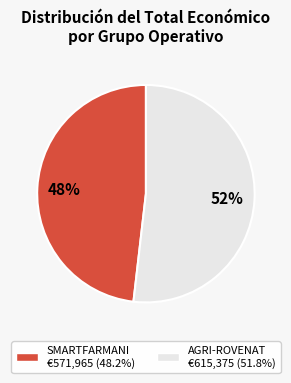

Does SMARTFARMANI account for over 50% of the chart?

No